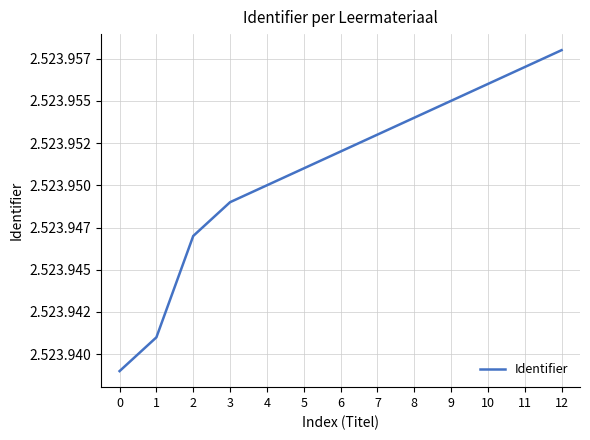

Does the chart display data point markers on the line(s)?

No